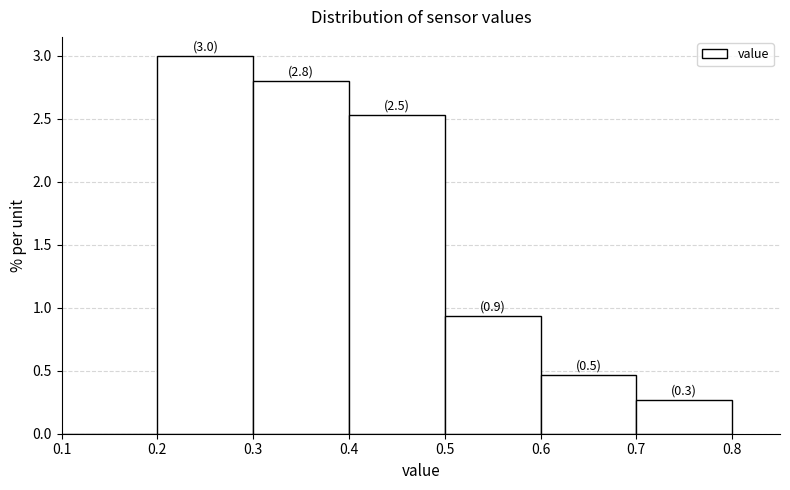

Over which range of the x-axis is the bar tallest?

0.2 to 0.3